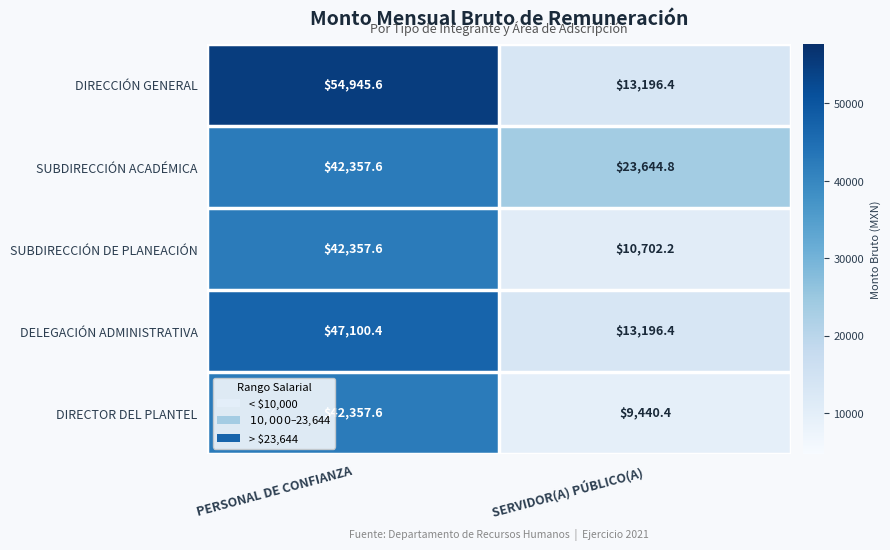

What is the difference between the maximum and minimum values in the DELEGACIÓN ADMINISTRATIVA series?

33904.0